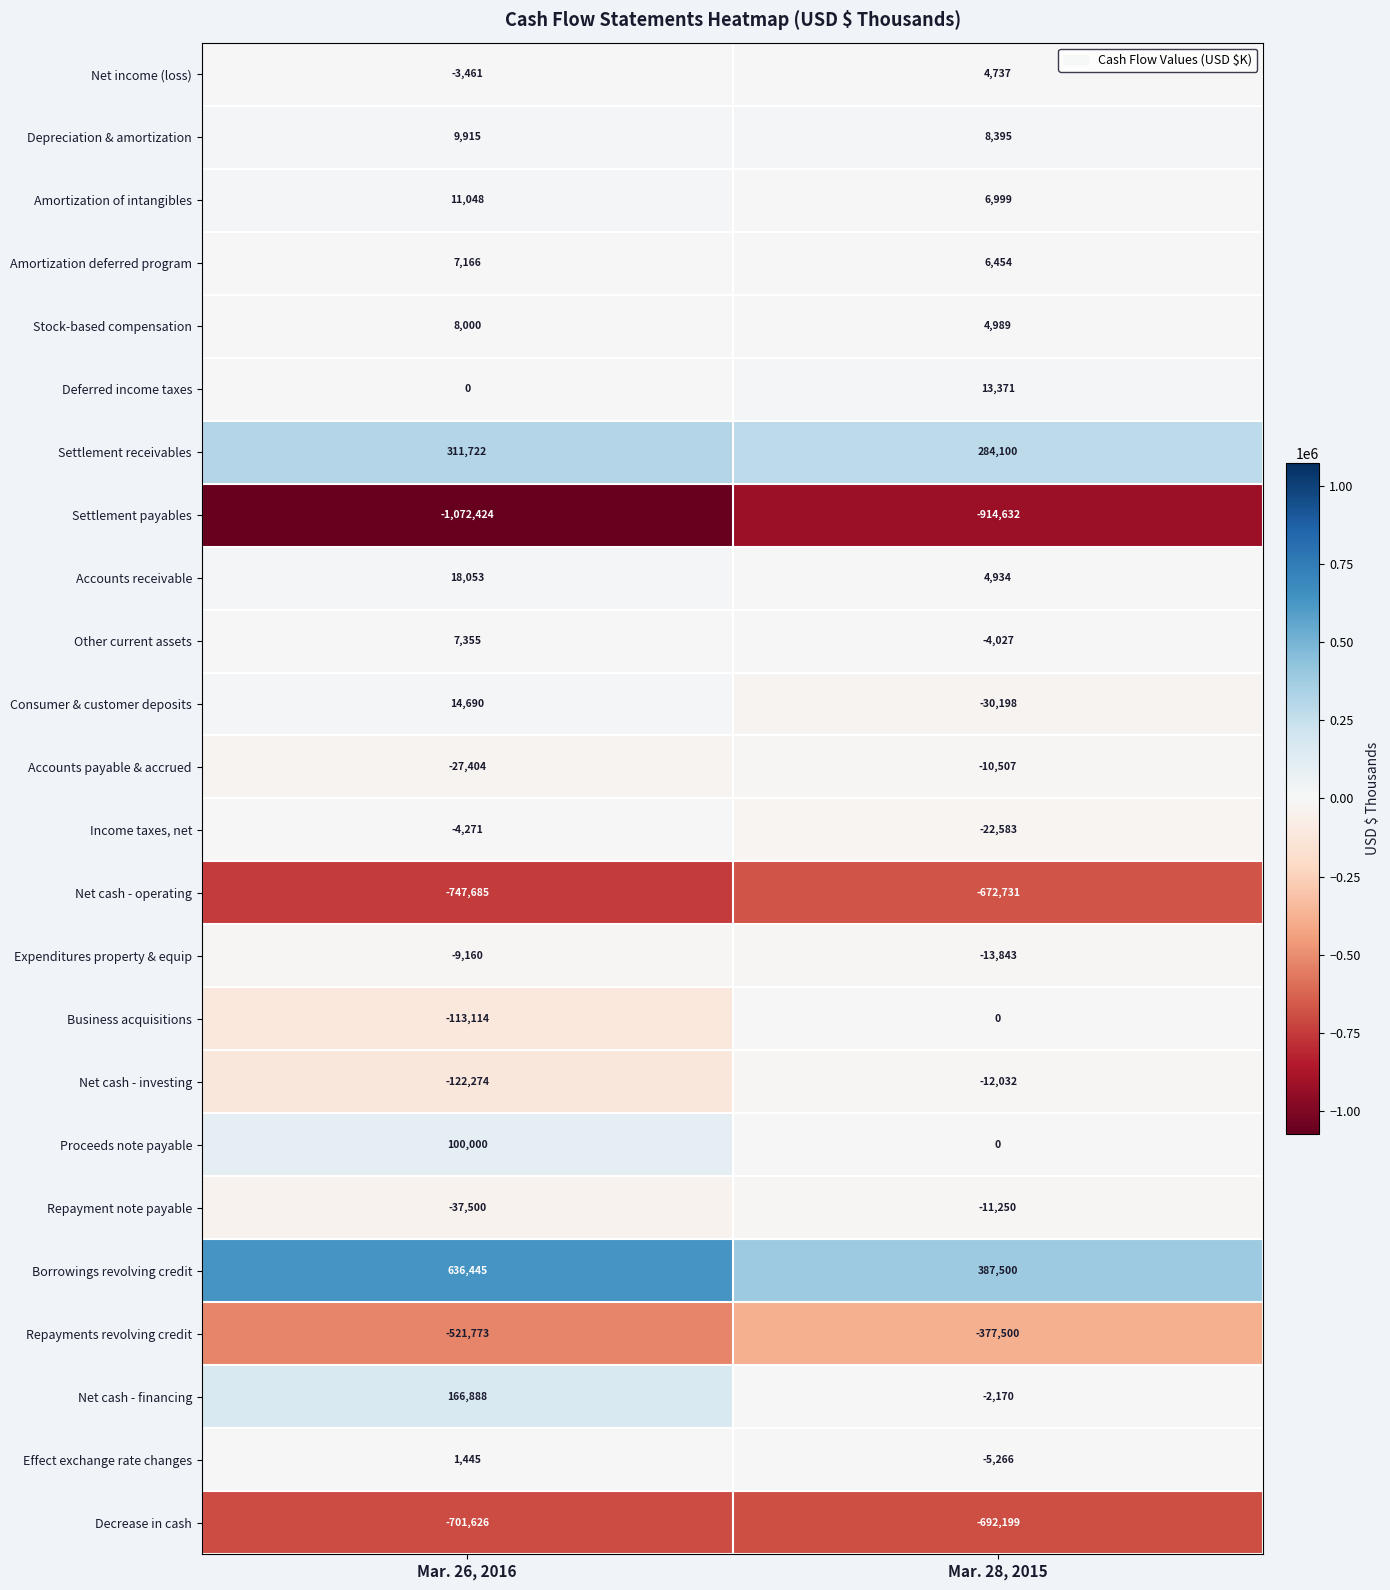

At which label is Effect exchange rate changes closest to -1910?

Mar. 26, 2016